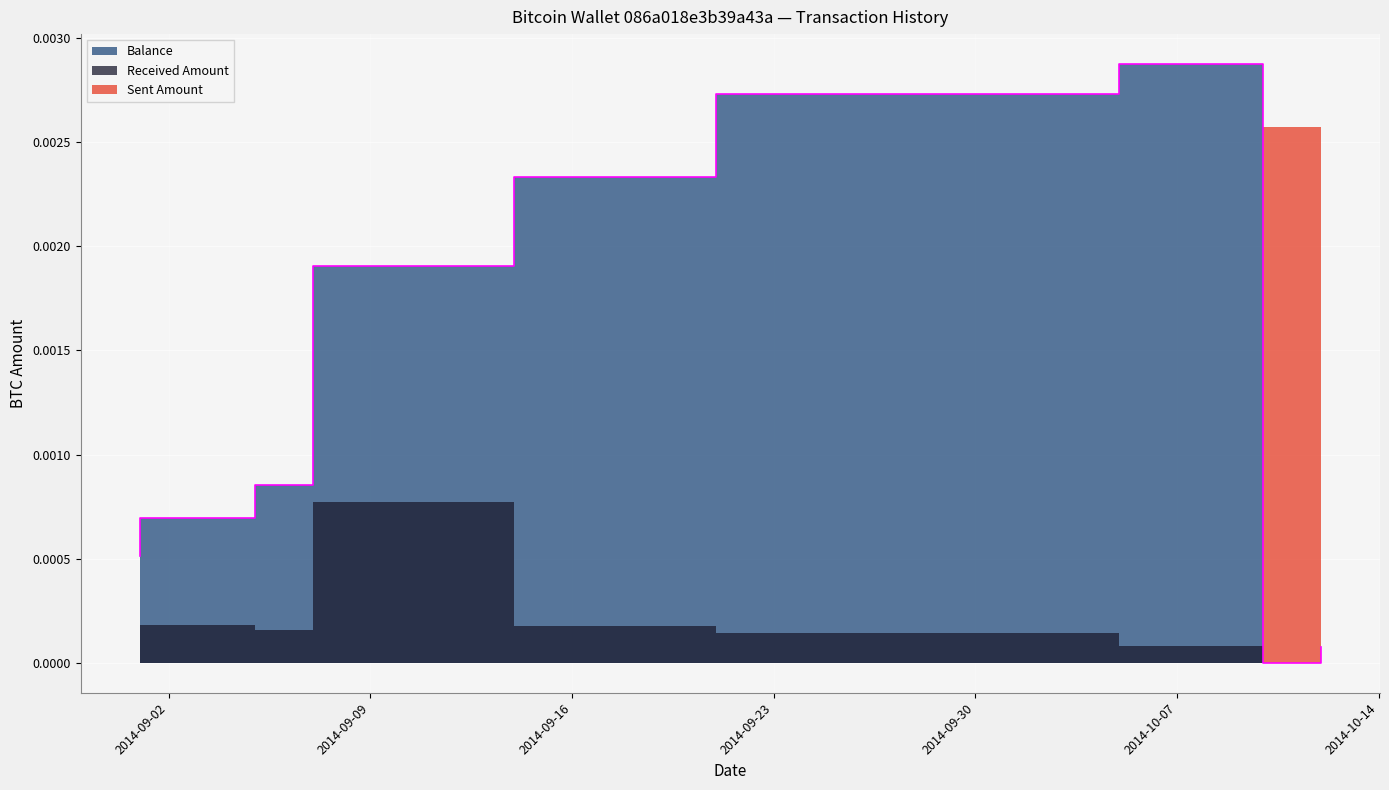

Is it true that Received Amount equals 0.0 at 2014-10-05?

True